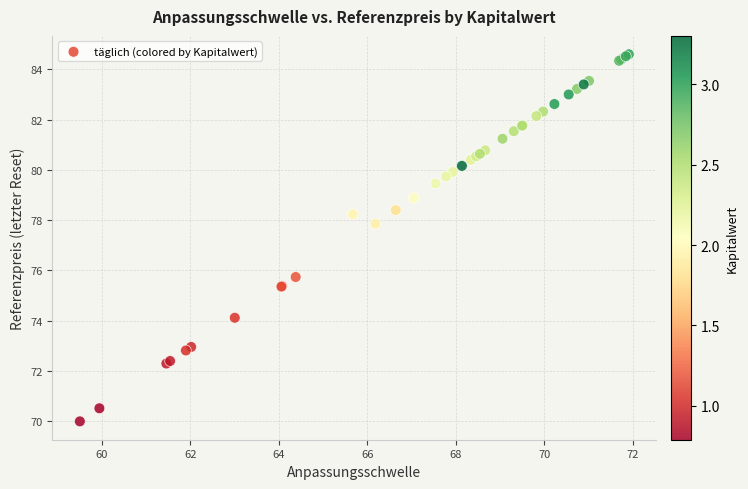

What Y value in the scatter plot is closest to 77?

77.9